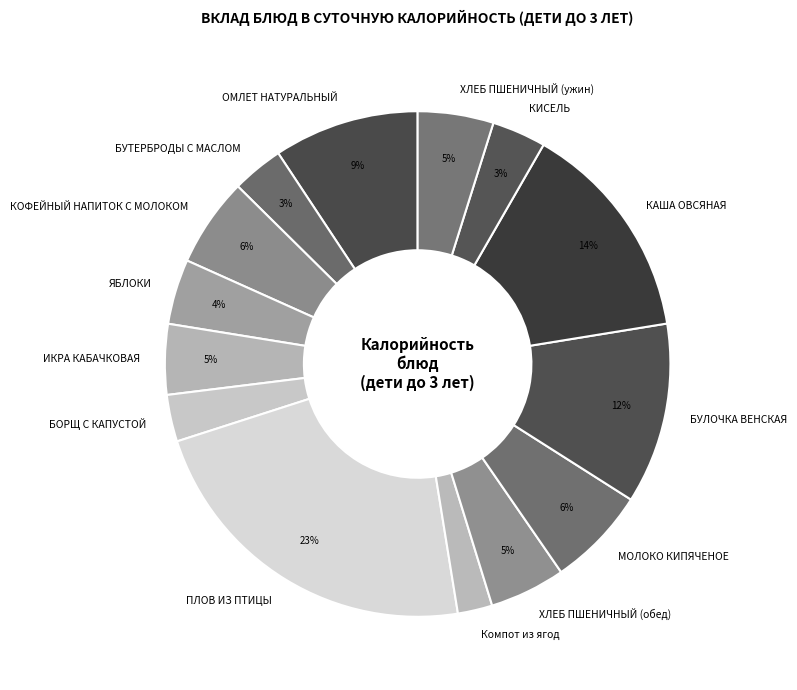

How many slices are in this pie chart?

14